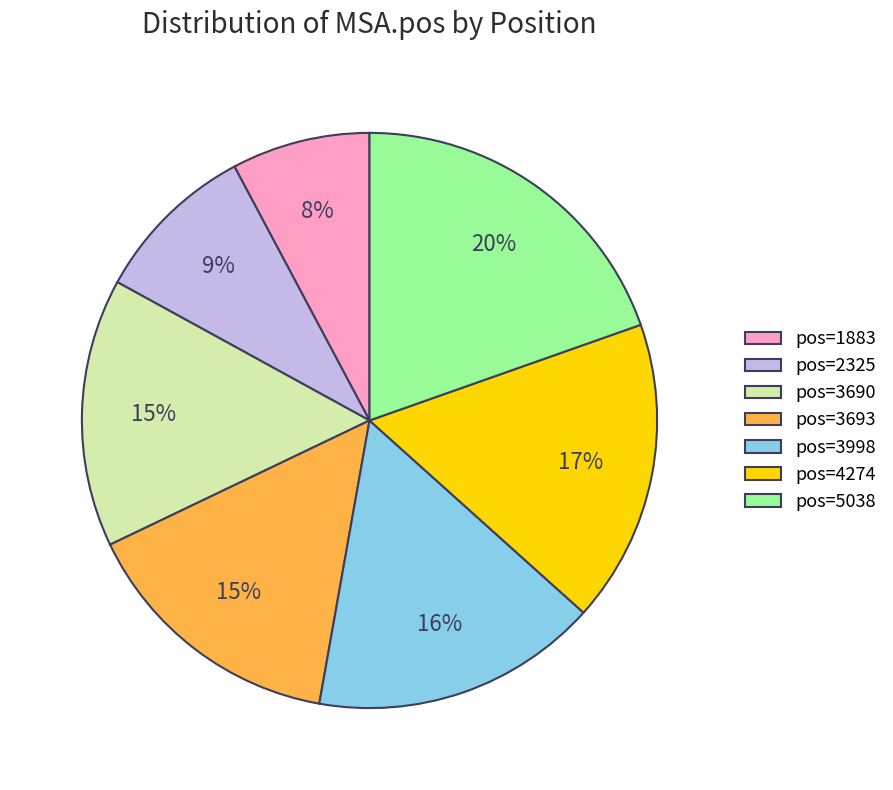

Combined, do pos=4274 and pos=1883 account for over 50%?

No